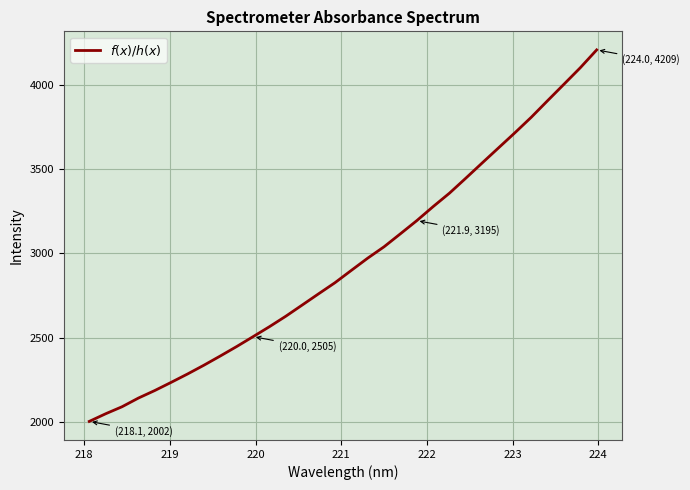

What is the greatest value displayed?

4208.8